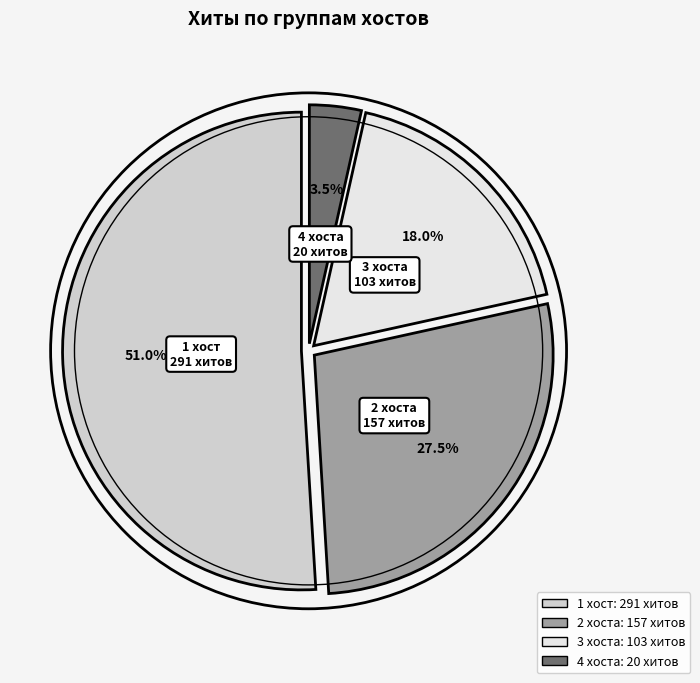

Is there a majority slice in this chart?

Yes